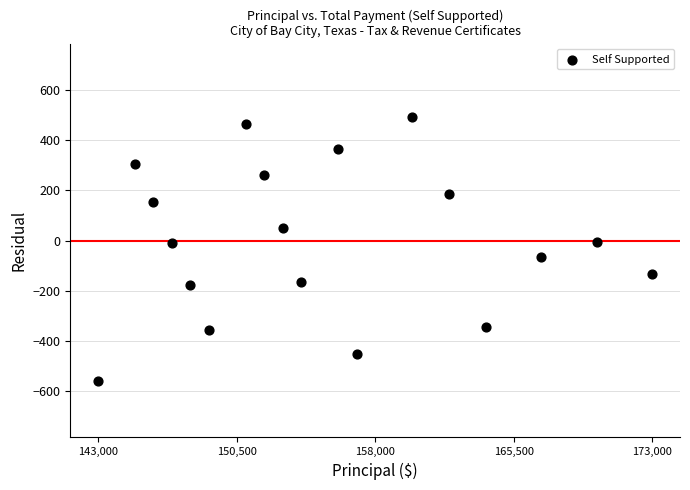

What is the range of Y values (max minus min)?

1053.7